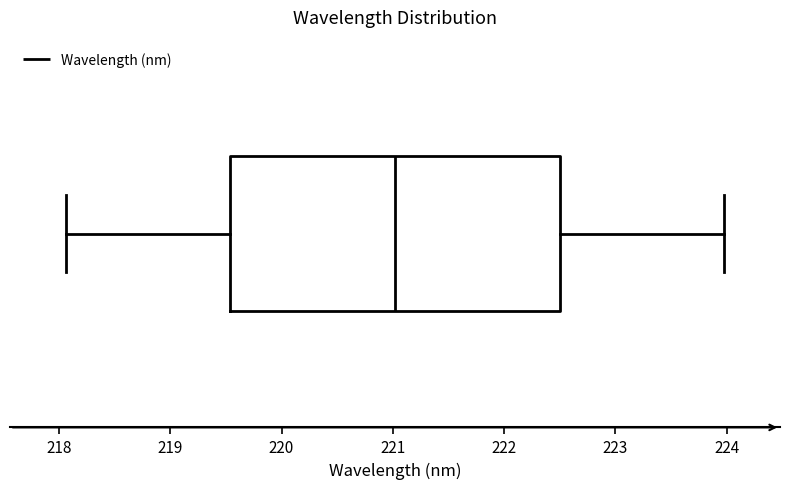

Read this box plot against the x-axis: the position of the median line, the range covered by the box, and the ends of both whiskers. The values are not printed on the chart, so give them approximately, as read against the axis.

median 221.0, box 219.5 to 222.5, whiskers 218.1 to 224.0